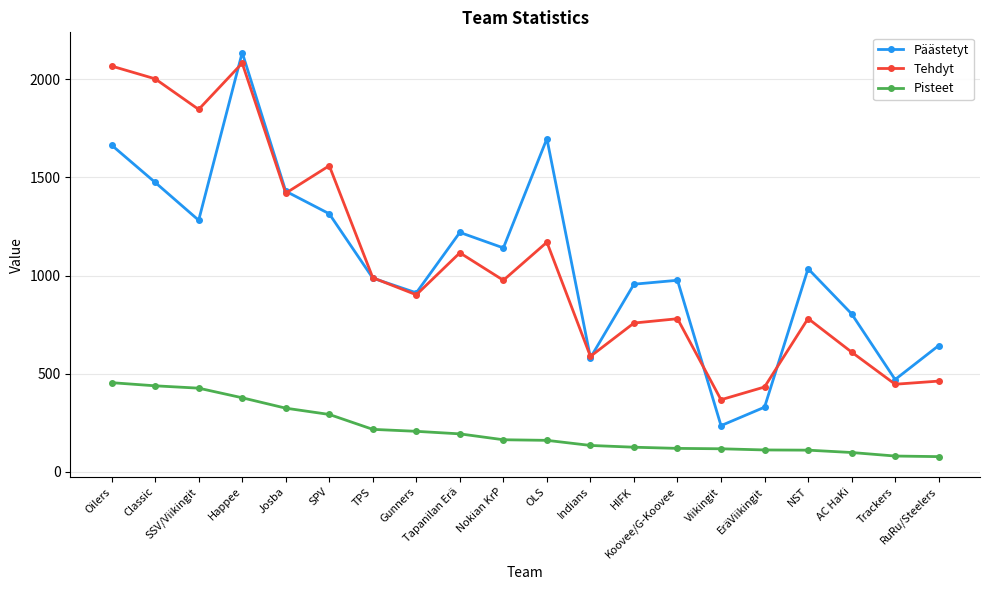

Which series changed the most between Indians and HIFK?

Päästetyt